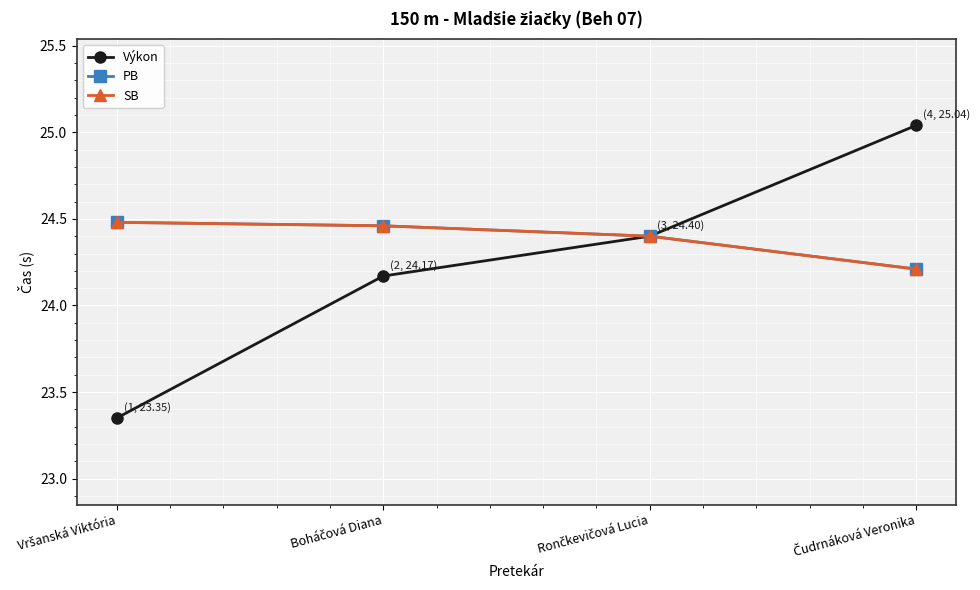

Rank the series at Boháčová Diana from lowest to highest value.

Výkon, PB, SB